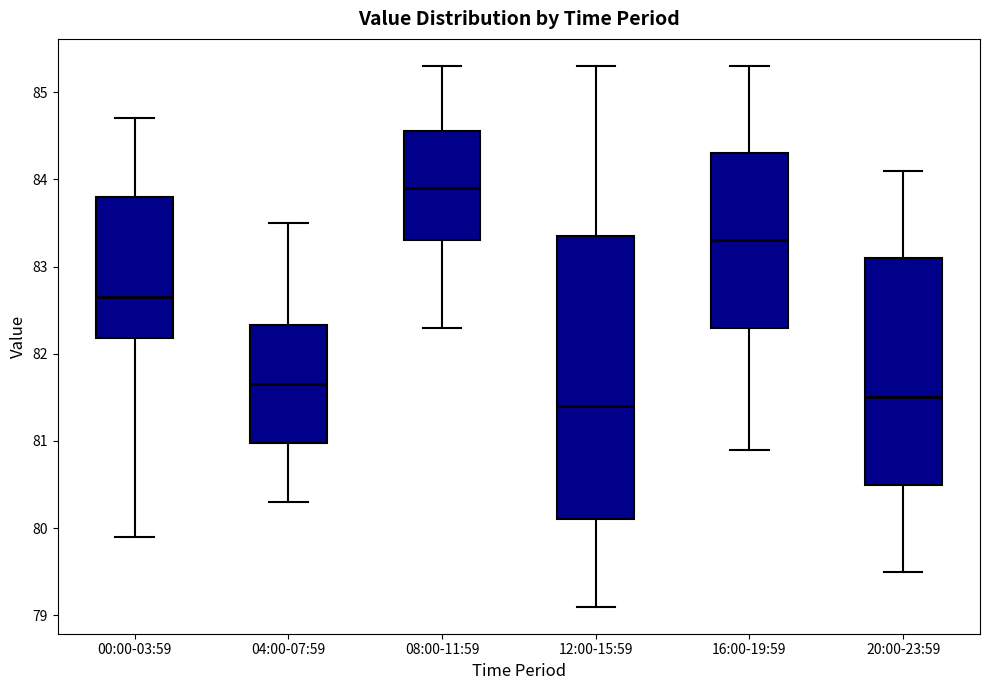

Reading left to right, transcribe this box plot: for each box, give where its median line is, the range the box spans, and where its two whiskers end, as read against the y-axis. The values are not printed on the chart, so give them approximately, as read against the axis.

00:00-03:59: median 82.7, box 82.2 to 83.8, whiskers 79.9 to 84.7
04:00-07:59: median 81.7, box 81.0 to 82.3, whiskers 80.3 to 83.5
08:00-11:59: median 83.9, box 83.3 to 84.6, whiskers 82.3 to 85.3
12:00-15:59: median 81.4, box 80.1 to 83.4, whiskers 79.1 to 85.3
16:00-19:59: median 83.3, box 82.3 to 84.3, whiskers 80.9 to 85.3
20:00-23:59: median 81.5, box 80.5 to 83.1, whiskers 79.5 to 84.1